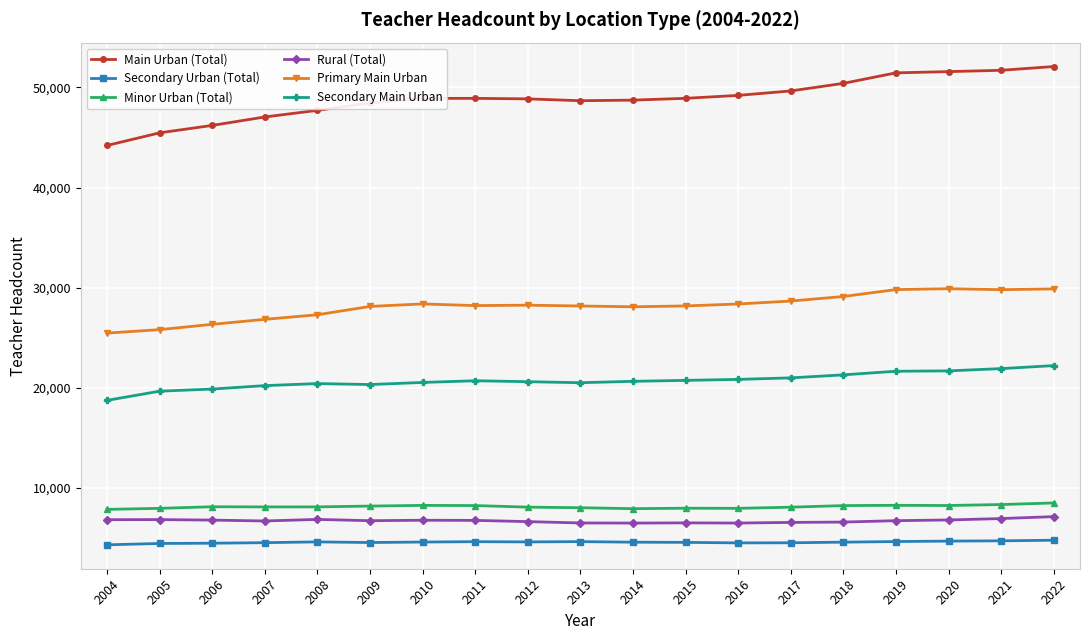

Which series has the largest total across all categories?

Main Urban (Total)